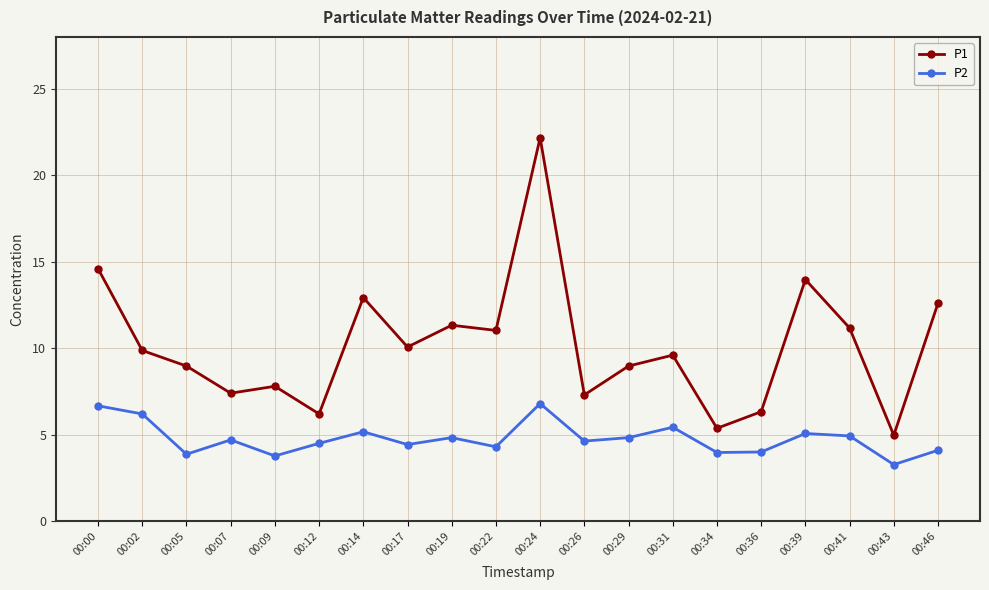

List the series in order of their overall mean, highest first.

P1, P2